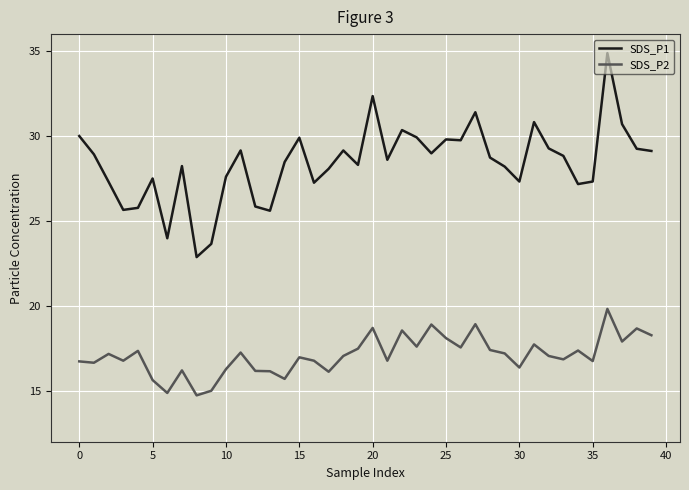

Which series has the widest spread of values?

SDS_P1